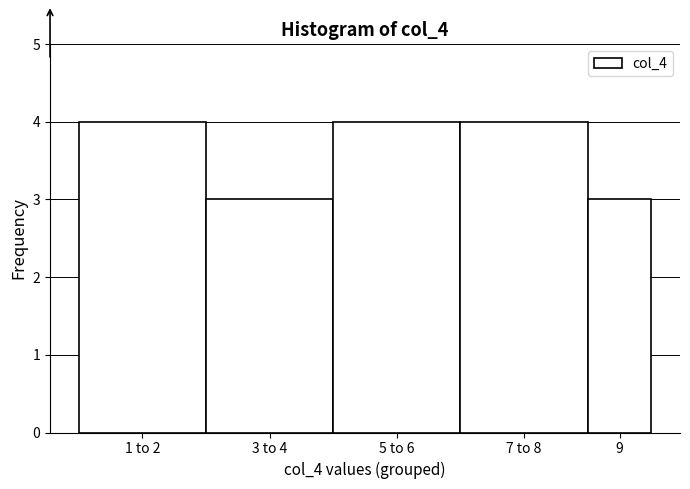

Reading right to left, what are all the values shown in this chart?

9=3	7 to 8=4	5 to 6=4	3 to 4=3	1 to 2=4